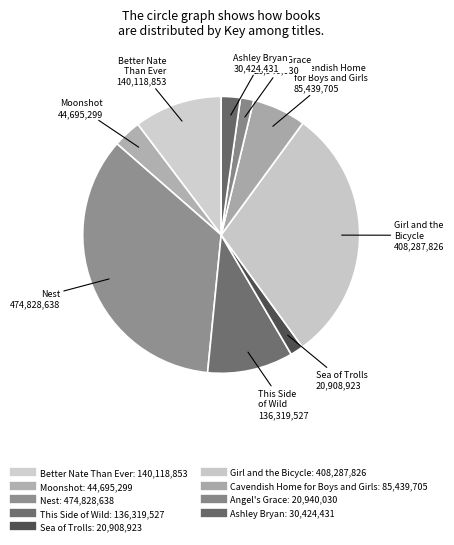

True or false: Girl and the Bicycle accounts for 43% of the total.

False